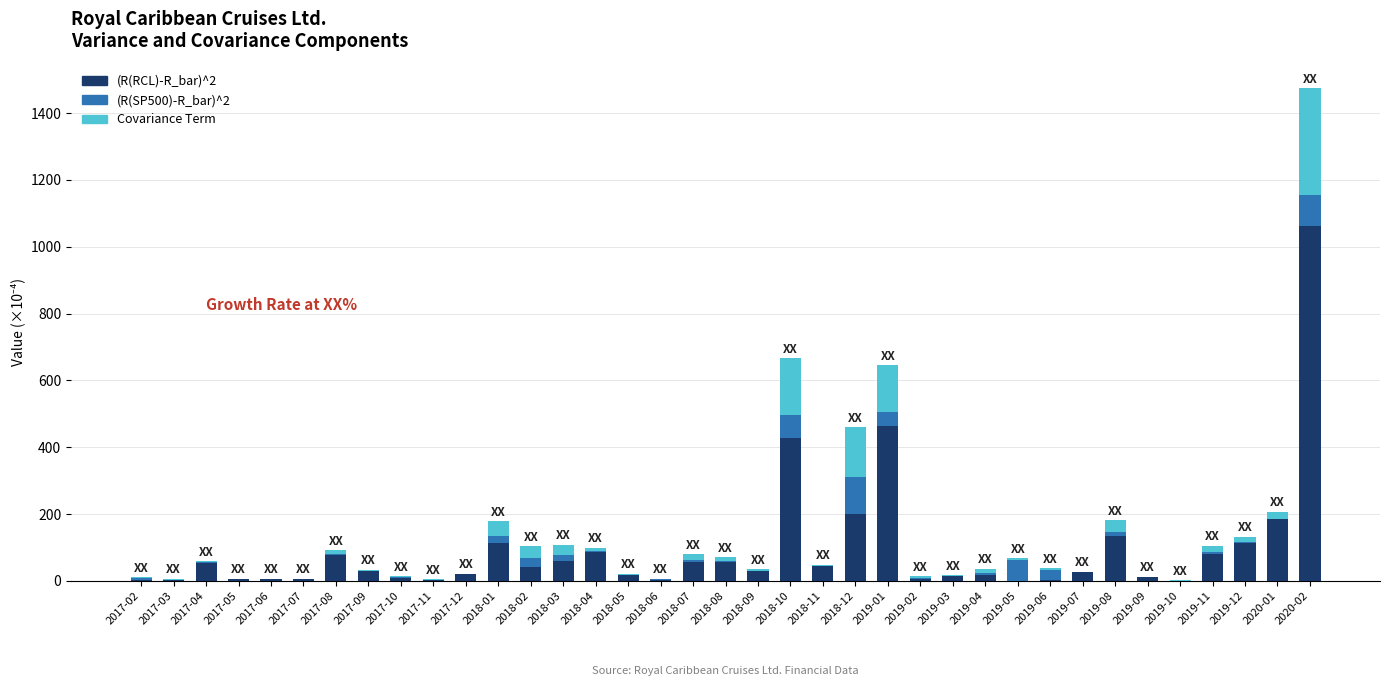

Which category has the highest value in the (R(RCL)-R_bar)^2 series?

2020-02